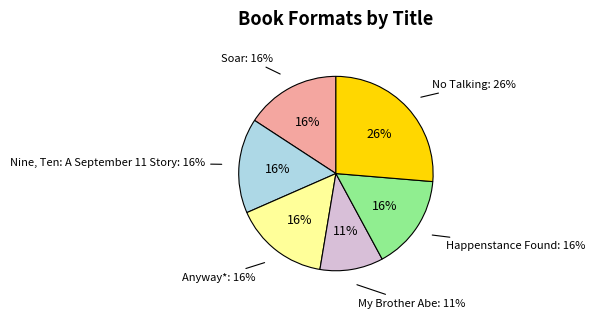

Which slice is the largest?

No Talking